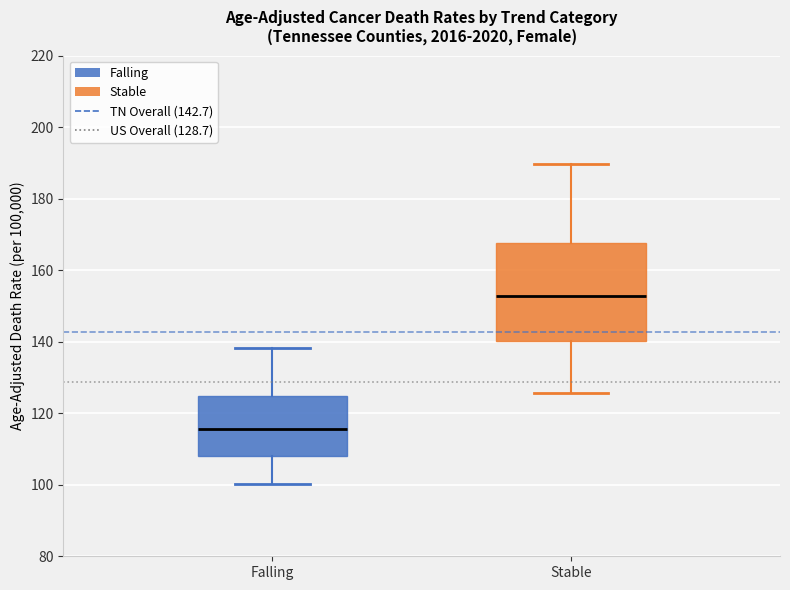

Where does the upper whisker of the box for Falling end on the y-axis? The values are not printed on the chart, so give them approximately, as read against the axis.

138